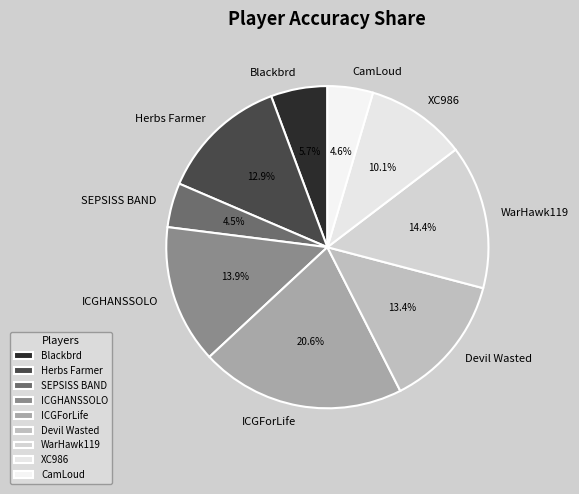

To the nearest percent, what is the average slice percentage?

11%